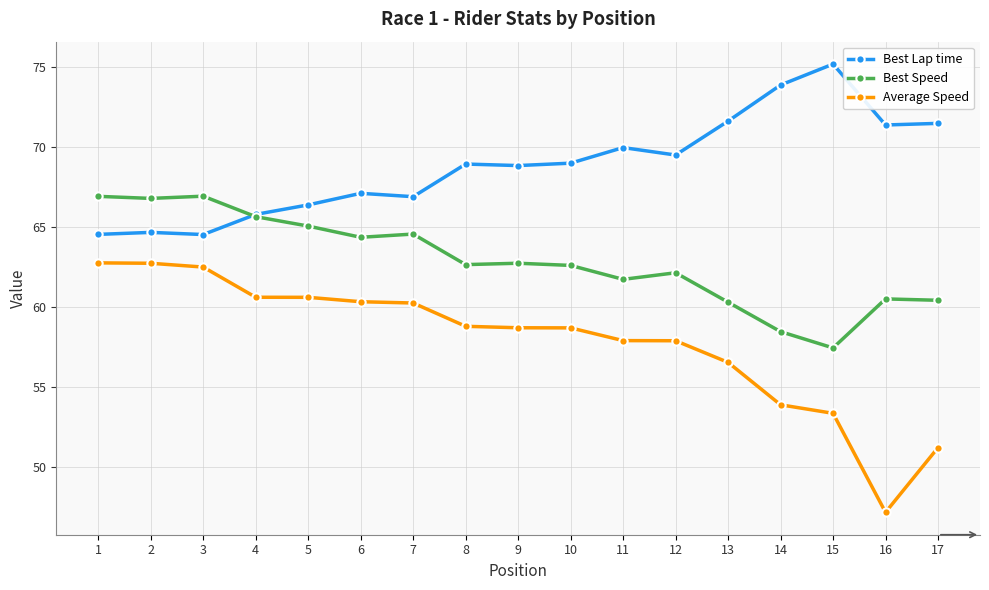

What is the difference between the Average Speed values at 4 and 10?

1.9